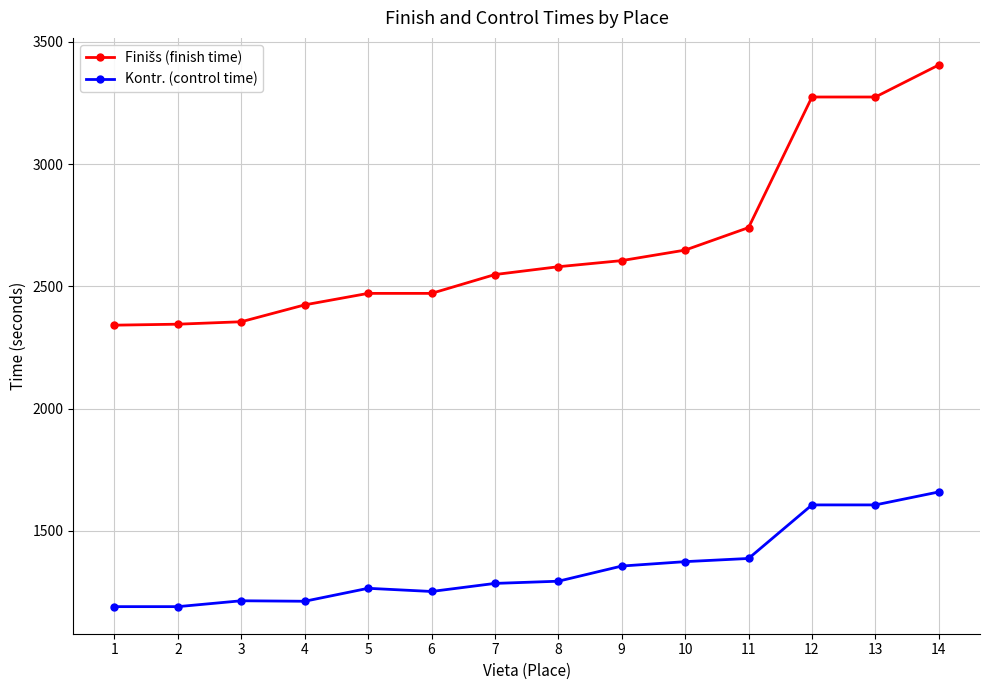

What is the minimum value shown in the chart?

1190